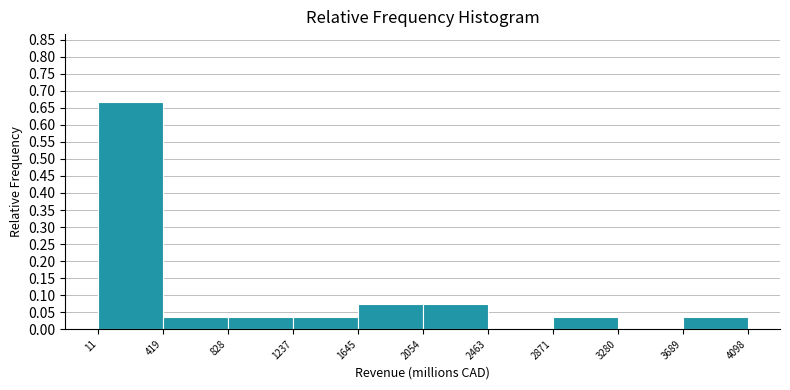

Which range on the x-axis has the tallest bar?

11 to 419